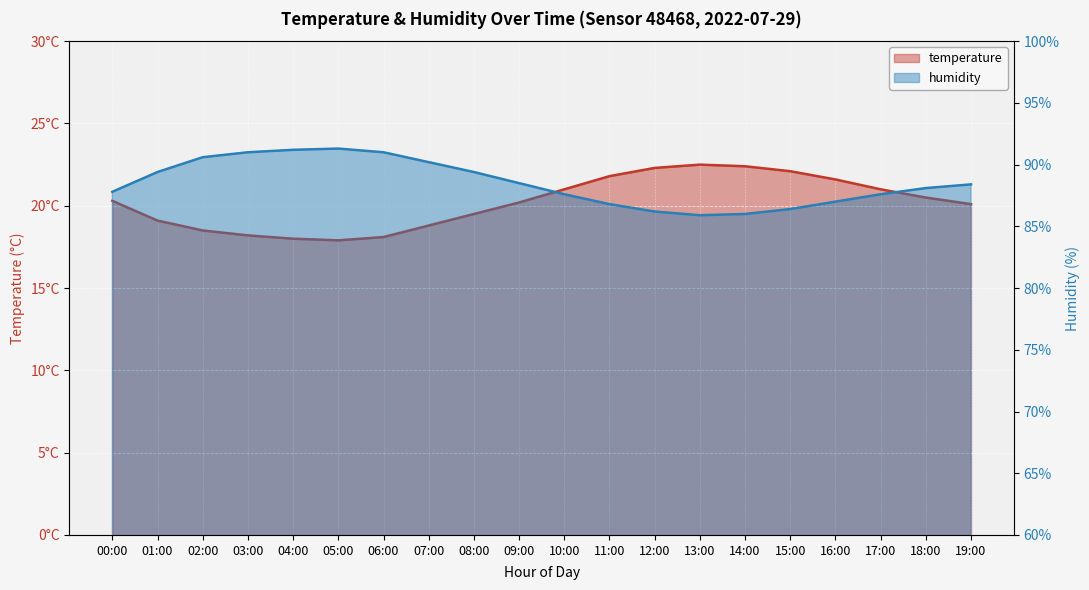

Rank the categories by temperature value from lowest to highest.

05:00, 04:00, 06:00, 03:00, 02:00, 07:00, 01:00, 08:00, 19:00, 09:00, 00:00, 18:00, 10:00, 17:00, 16:00, 11:00, 15:00, 12:00, 14:00, 13:00